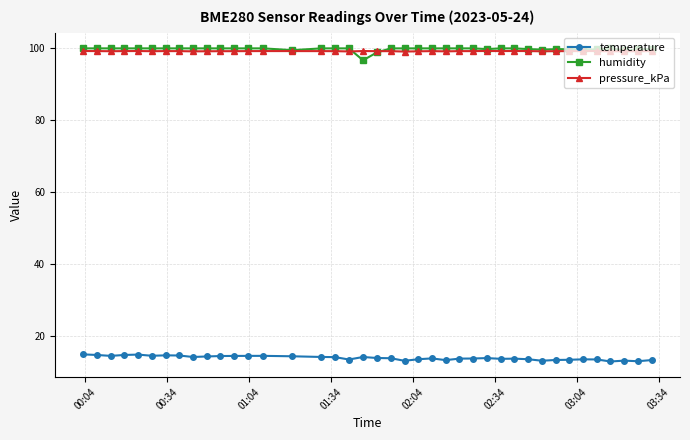

What is the minimum value for humidity?

96.7